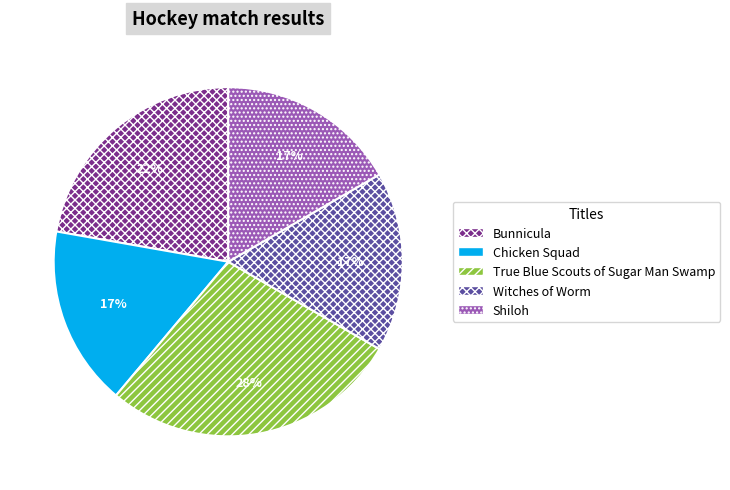

To the nearest percent, what is the average slice percentage?

20%